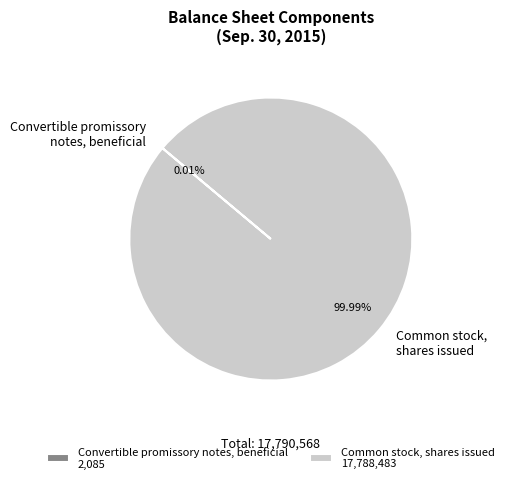

Is Common stock, shares issued the majority of the pie?

Yes